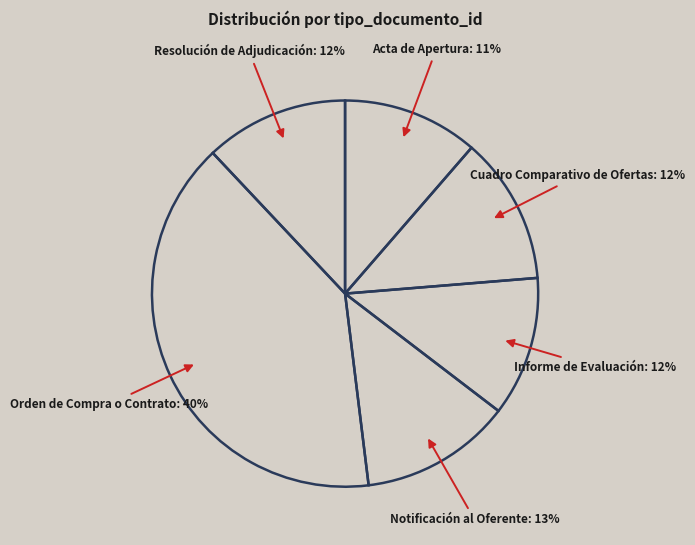

What is the largest slice in the pie chart?

Orden de Compra o Contrato